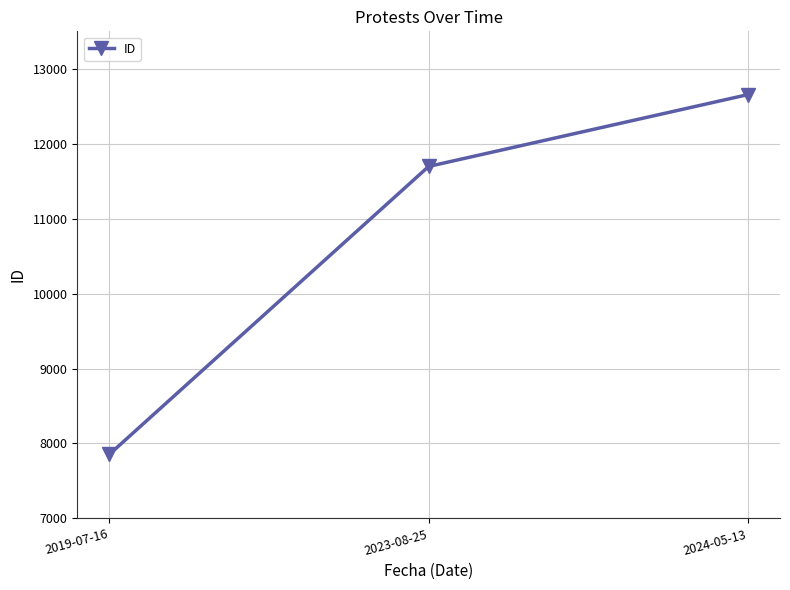

What is the label of the 2nd point from the left?

2023-08-25